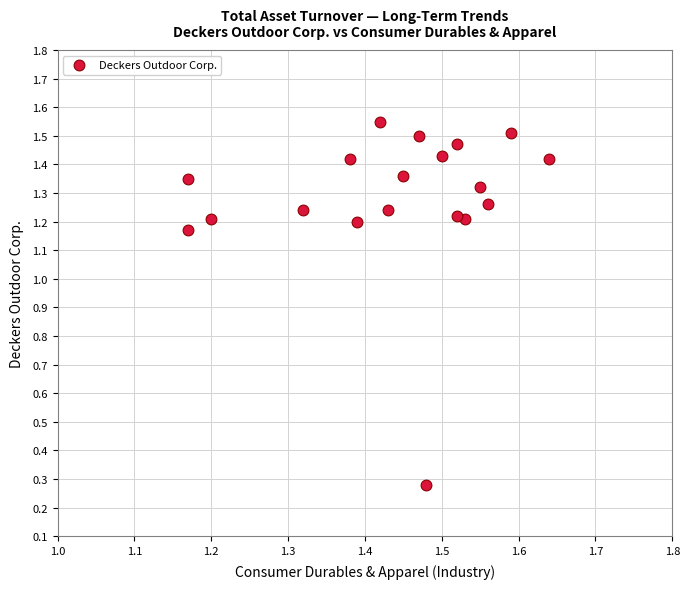

What is the range of X values (max minus min)?

0.5